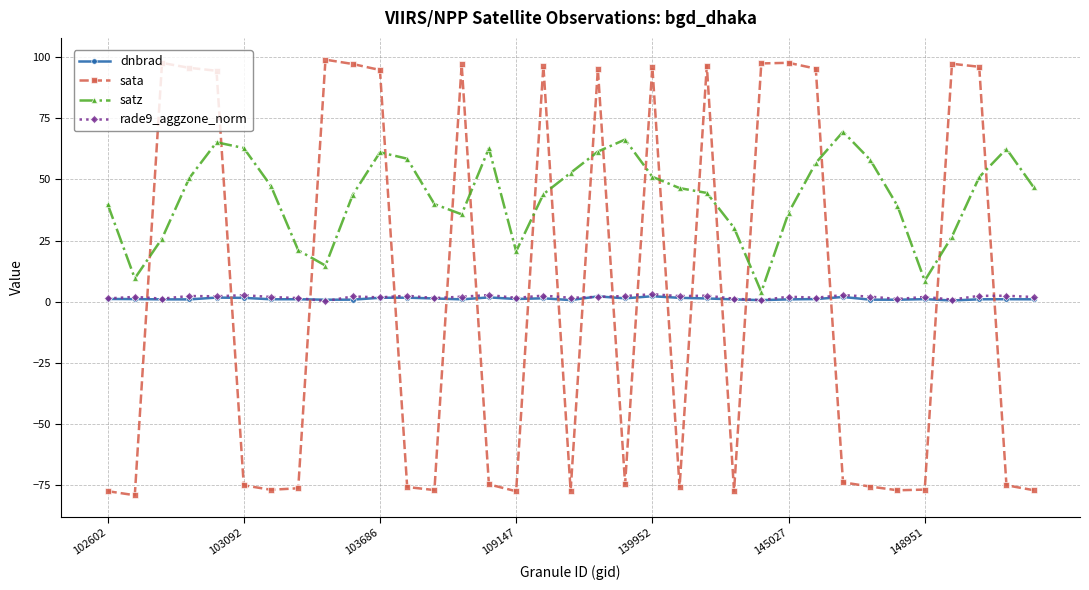

Which series has the widest spread of values?

sata